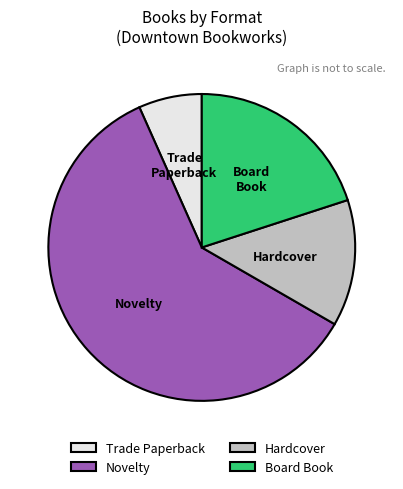

Which category has the biggest portion of the pie?

Novelty